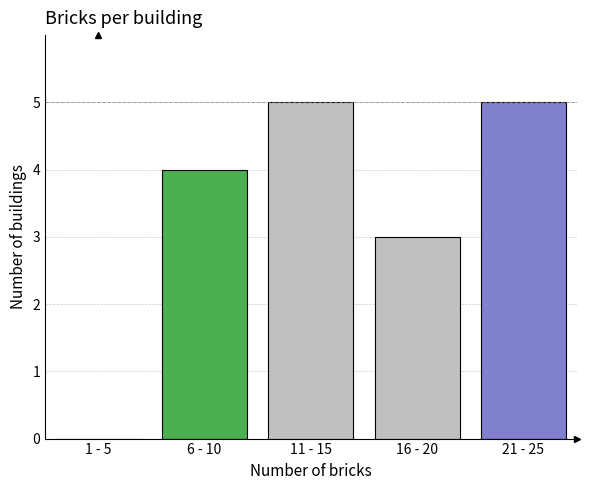

Reading left to right, list all the values displayed in this chart.

1 - 5=0	6 - 10=4	11 - 15=5	16 - 20=3	21 - 25=5